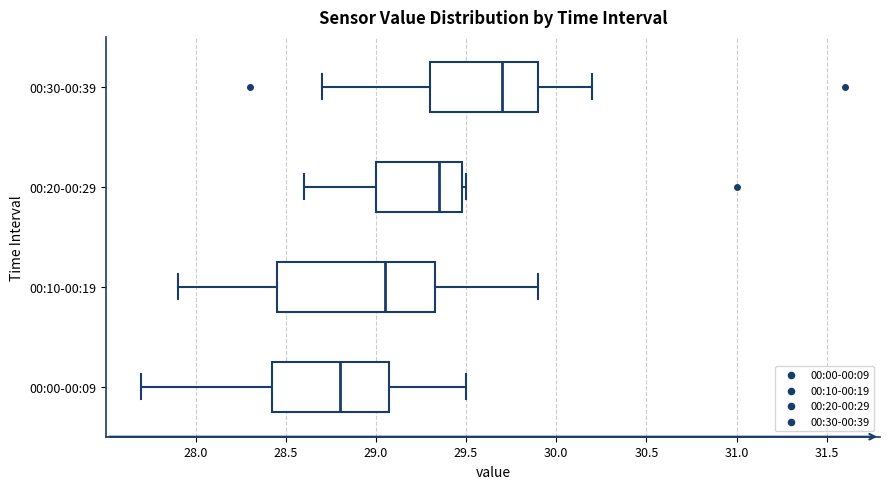

Reading bottom to top, transcribe this box plot: for each box, give where its median line is, the range the box spans, and where its two whiskers end, as read against the x-axis. The values are not printed on the chart, so give them approximately, as read against the axis.

00:00-00:09: median 28.80, box 28.45 to 29.10, whiskers 27.70 to 29.50
00:10-00:19: median 29.05, box 28.45 to 29.35, whiskers 27.90 to 29.90
00:20-00:29: median 29.35, box 29.00 to 29.50, whiskers 28.60 to 29.50 (just right of the box's right edge)
00:30-00:39: median 29.70, box 29.30 to 29.90, whiskers 28.70 to 30.20